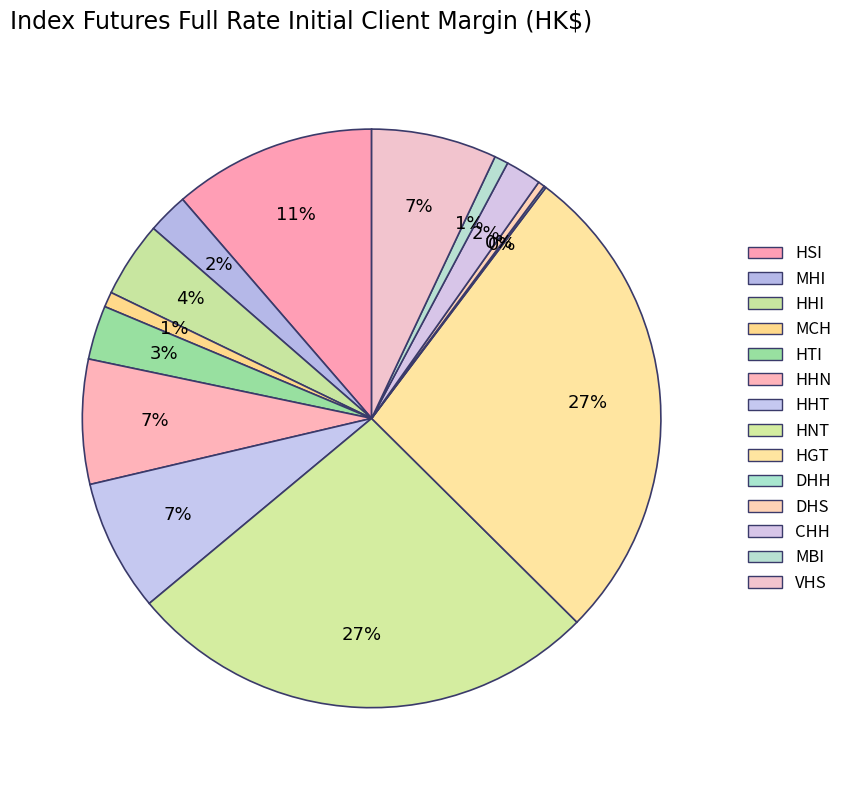

To the nearest percent, what is the difference between the HNT and CHH slice percentages?

25%